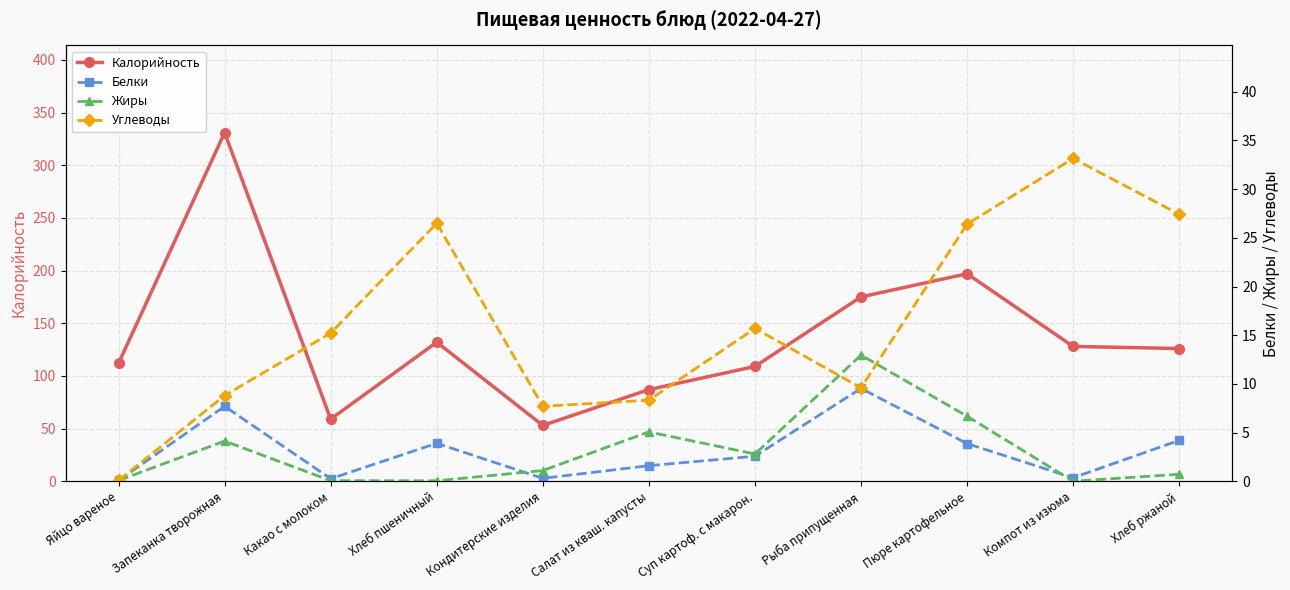

What are all the series names shown in the legend?

Калорийность, Белки, Жиры, Углеводы